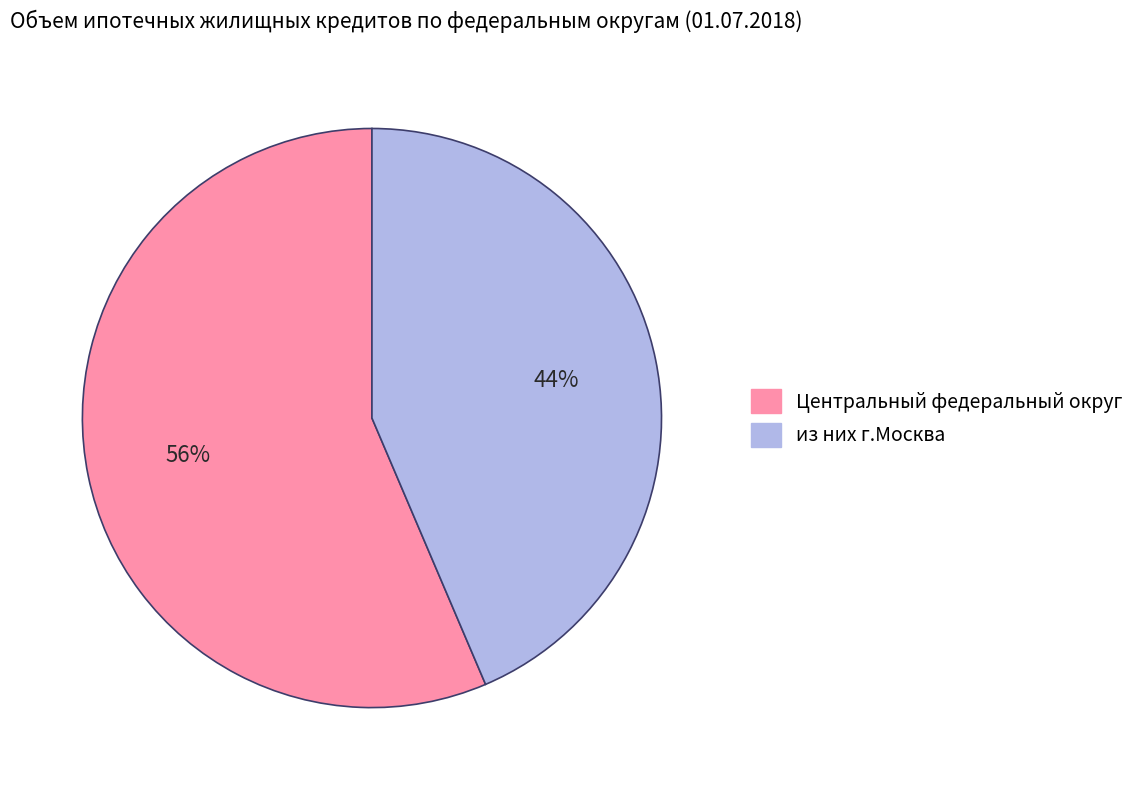

Is there a majority slice in this chart?

Yes